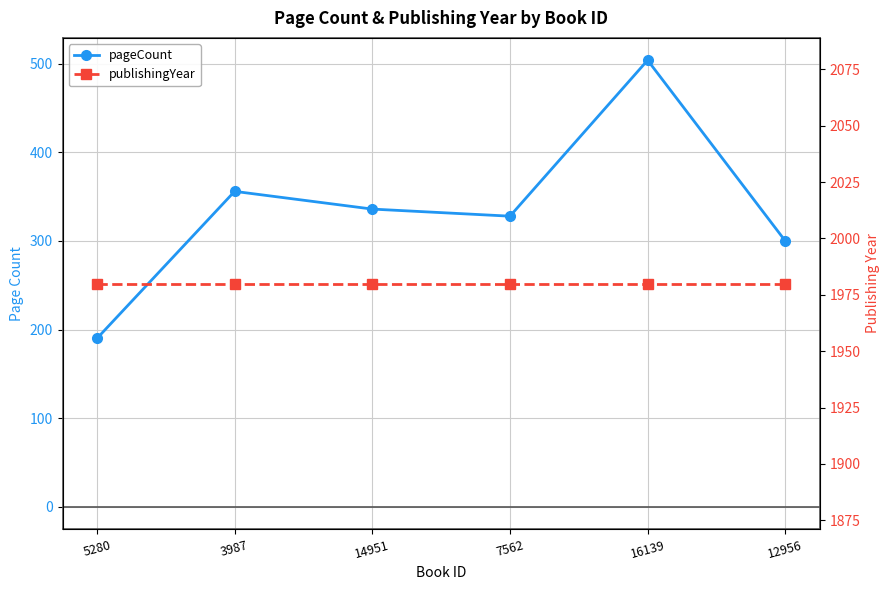

Which series has the largest total across all categories?

publishingYear